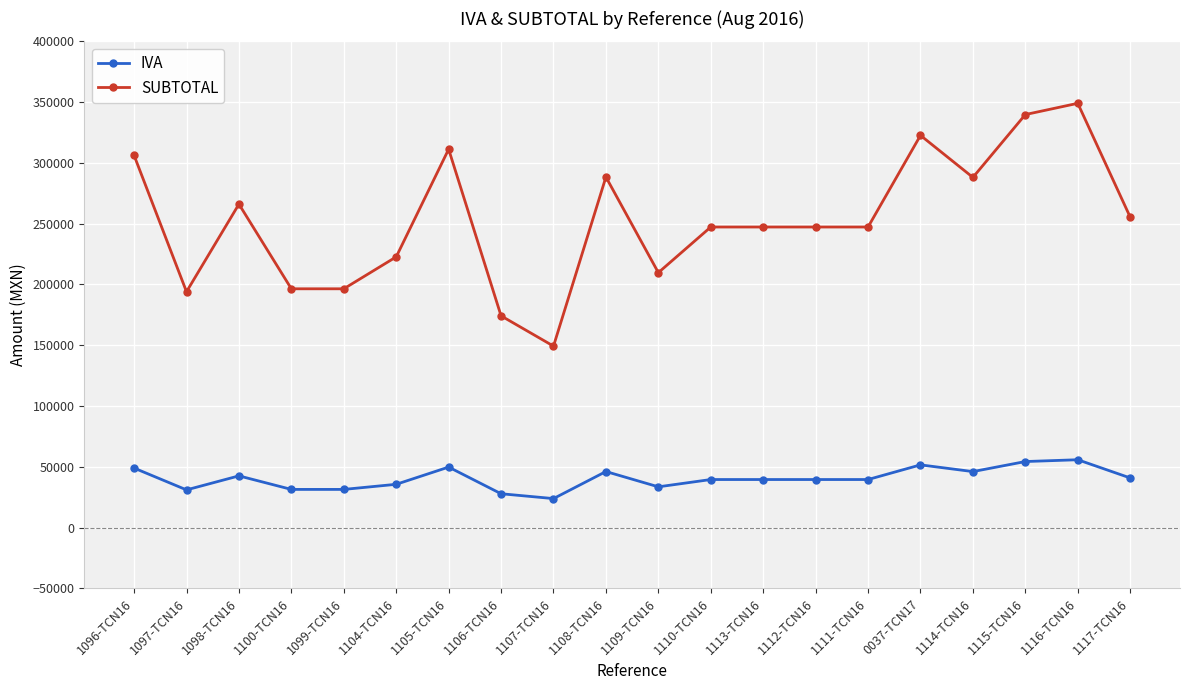

List the series in order of their peak value, lowest first.

IVA, SUBTOTAL